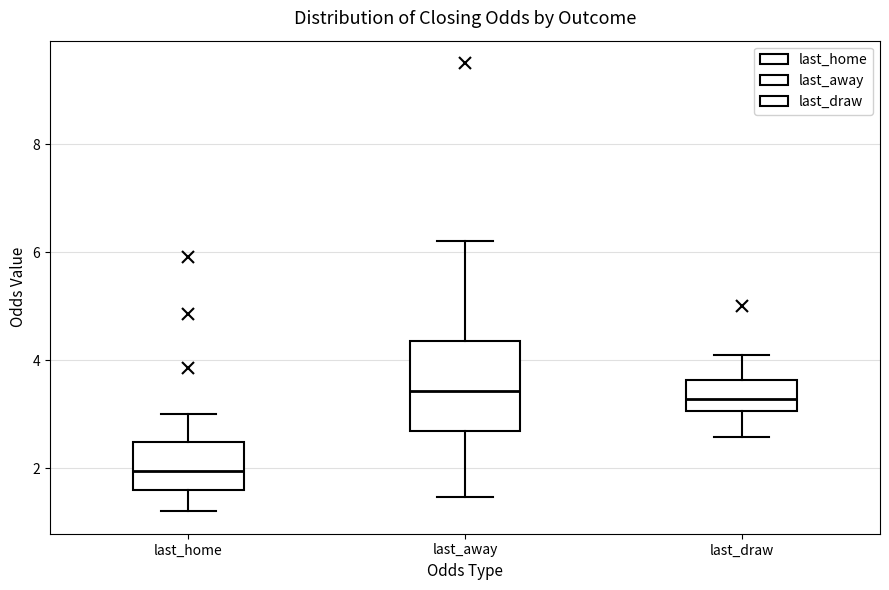

Reading left to right, read every box against the y-axis: the position of its median line, the range the box covers, and the ends of its whiskers. The values are not printed on the chart, so give them approximately, as read against the axis.

last_home: median 2.0, box 1.6 to 2.4, whiskers 1.2 to 3.0
last_away: median 3.4, box 2.6 to 4.4, whiskers 1.4 to 6.2
last_draw: median 3.2, box 3.0 to 3.6, whiskers 2.6 to 4.2